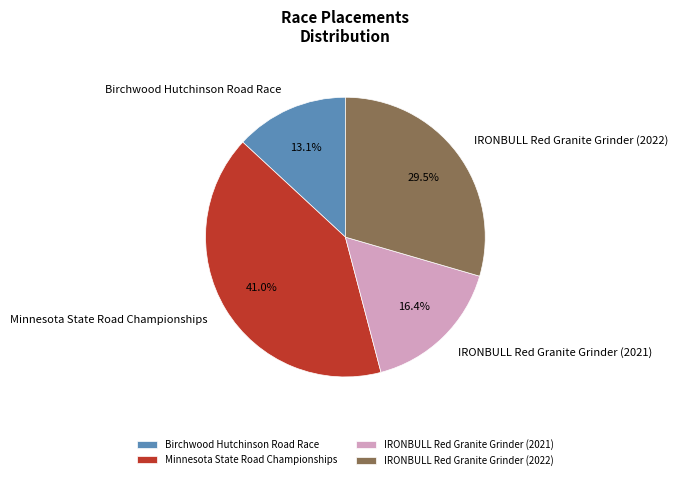

Which category has the smallest portion of the pie?

Birchwood Hutchinson Road Race